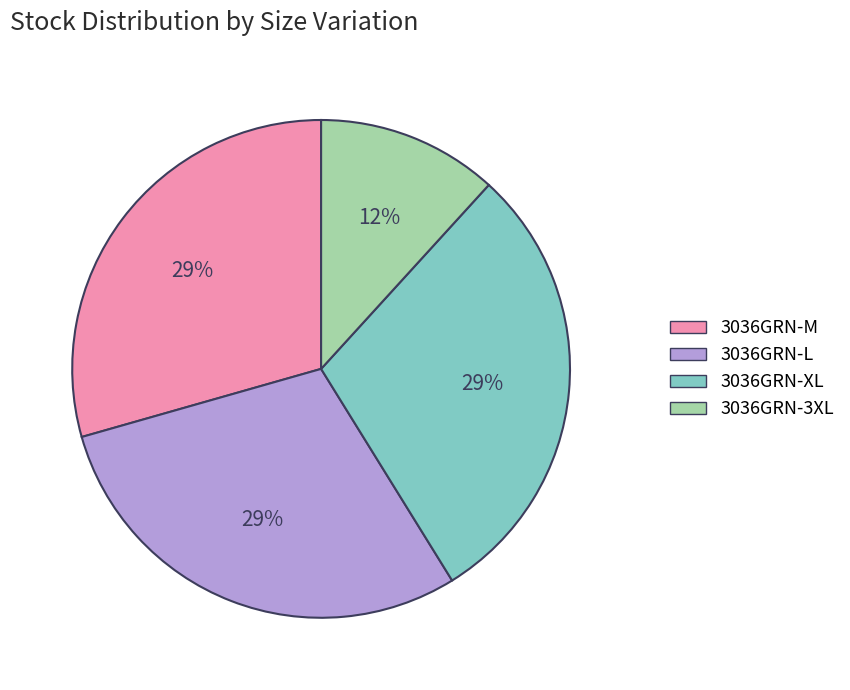

To the nearest percent, what is the average slice percentage?

25%